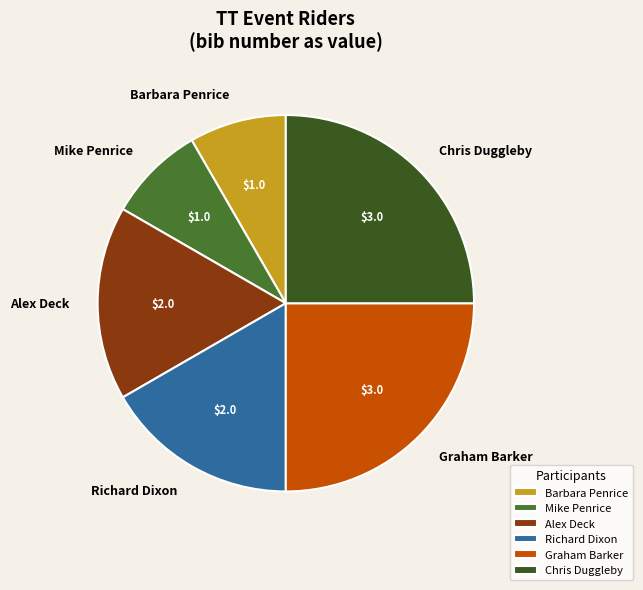

Is the sum of Alex Deck and Barbara Penrice greater than half?

No